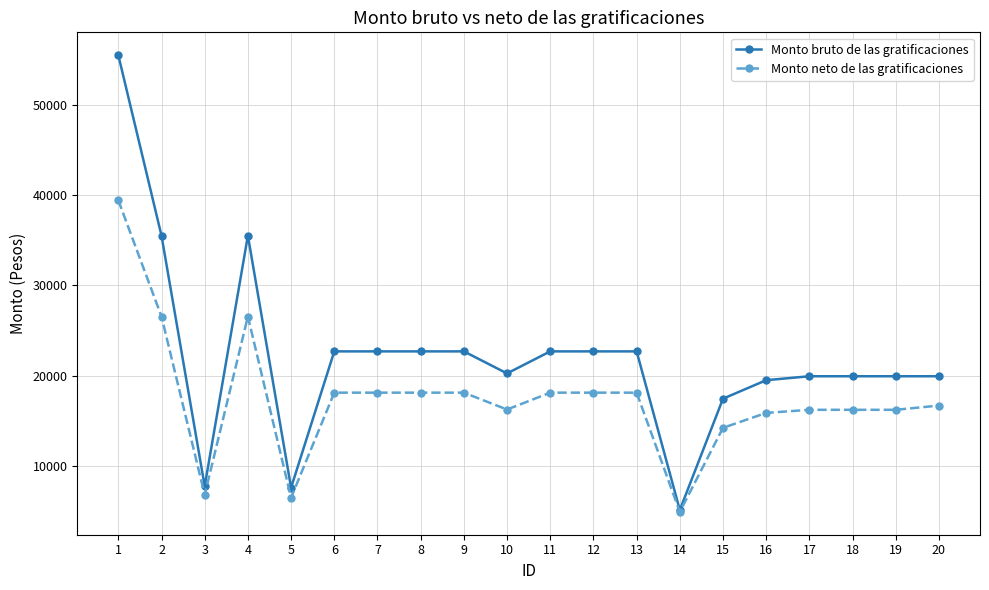

What is the sum of the Monto neto de las gratificaciones values at 6 and 7?

36230.6